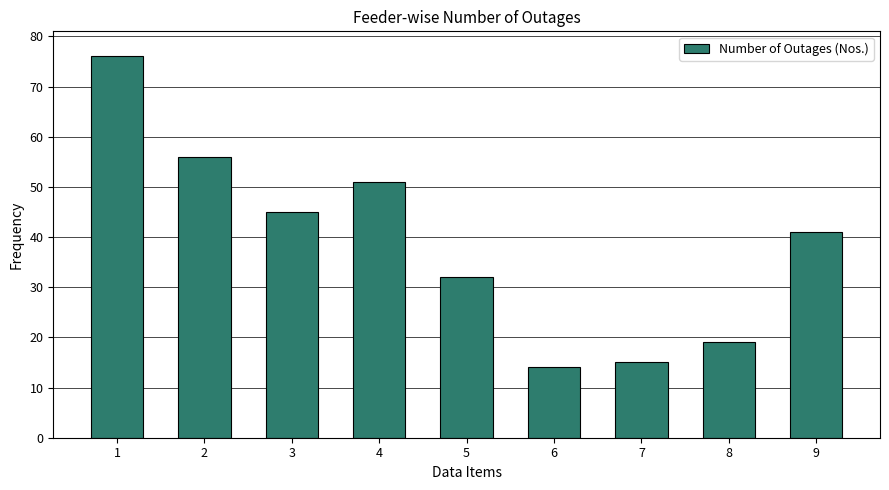

List the labels in order of value, largest first.

1, 2, 4, 3, 9, 5, 8, 7, 6